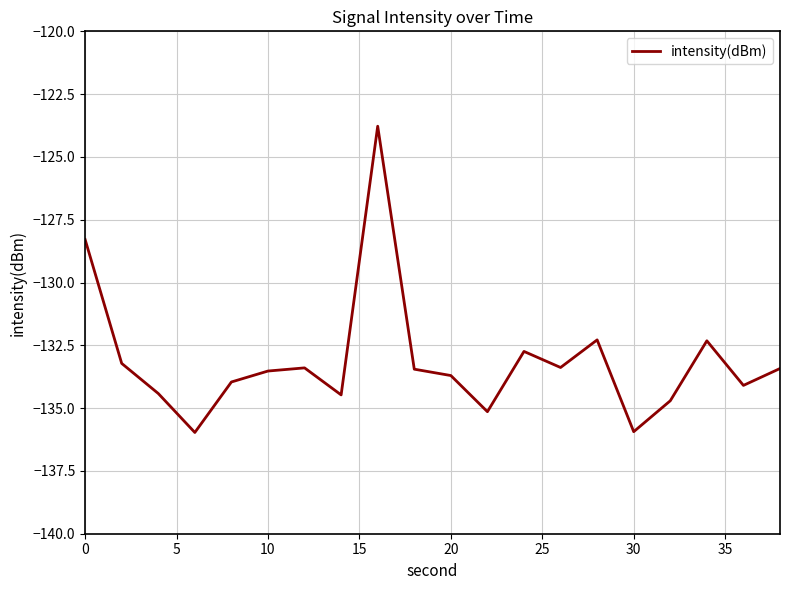

What is the maximum value shown in the chart?

-123.8